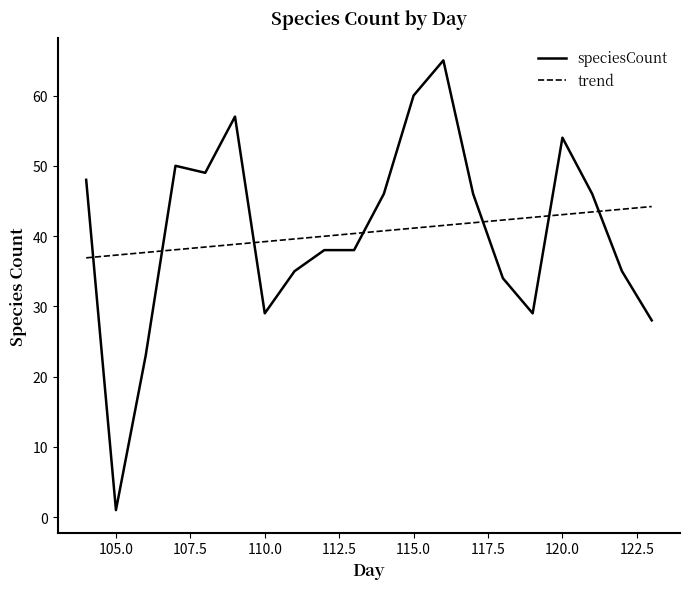

List the series in order of their peak value, highest first.

speciesCount, trend